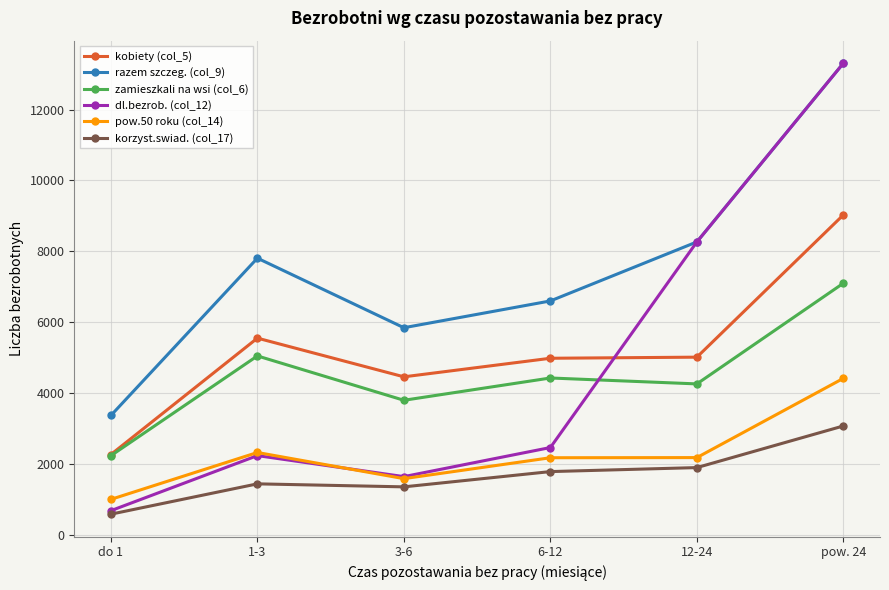

What is the label of the 2nd point from the right?

12-24